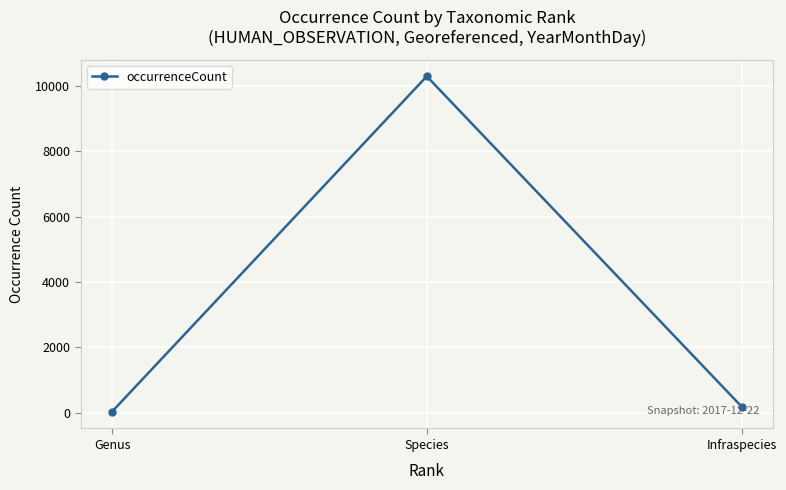

What is the value of the 3rd point from the left?

187